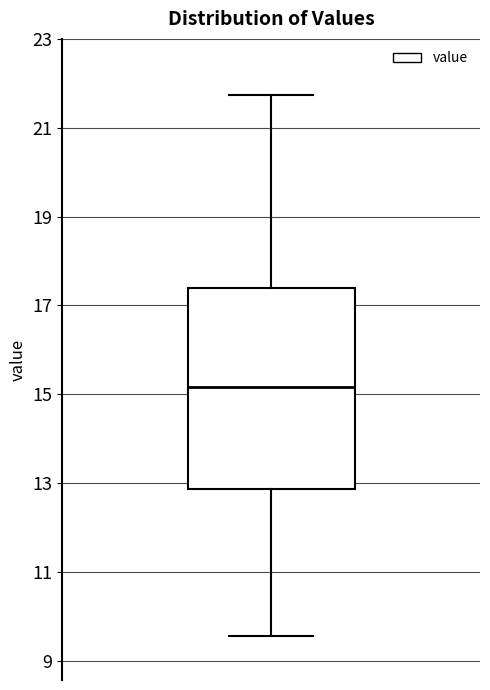

Transcribe this box plot: give where the median line is, the range the box spans, and where the two whiskers end, as read against the y-axis. The values are not printed on the chart, so give them approximately, as read against the axis.

median 15.2, box 12.8 to 17.4, whiskers 9.6 to 21.8